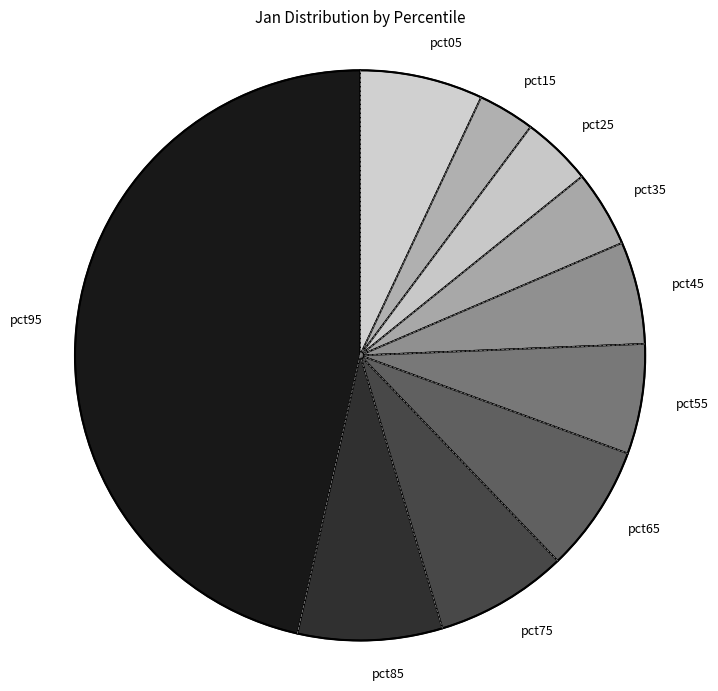

Do pct55 and pct25 together represent more than half of the pie?

No